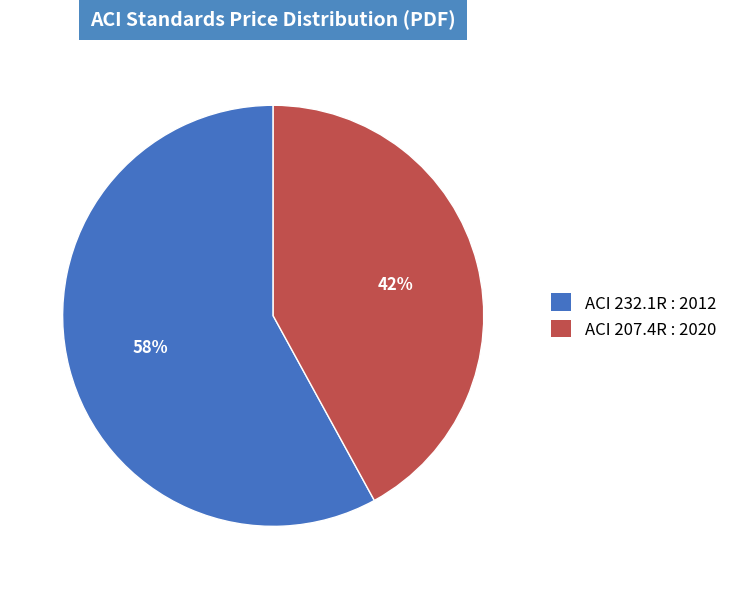

To the nearest percent, what percentage of the pie is ACI 207.4R : 2020?

42%